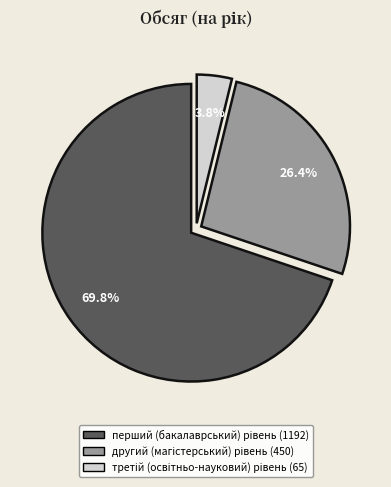

Is there a majority slice in this chart?

Yes